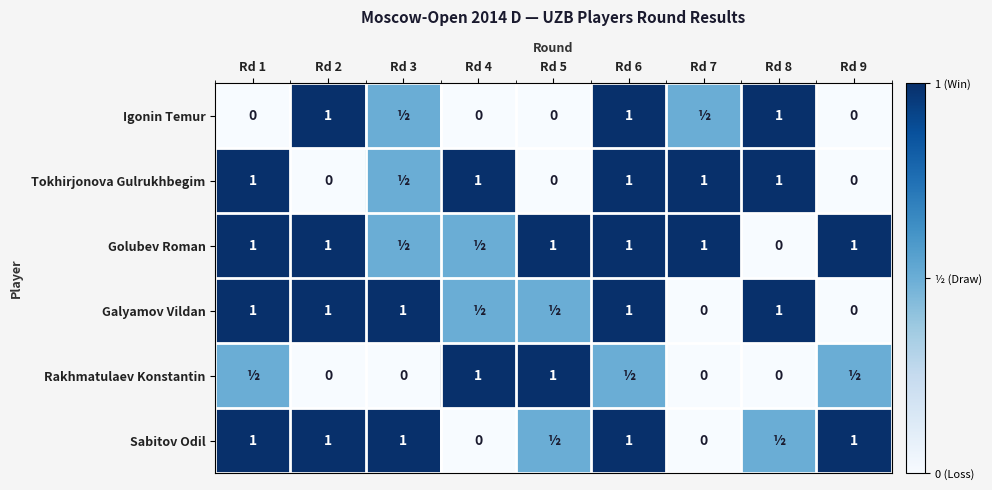

Is it true that Sabitov Odil equals 1.0 at Rd 3?

True